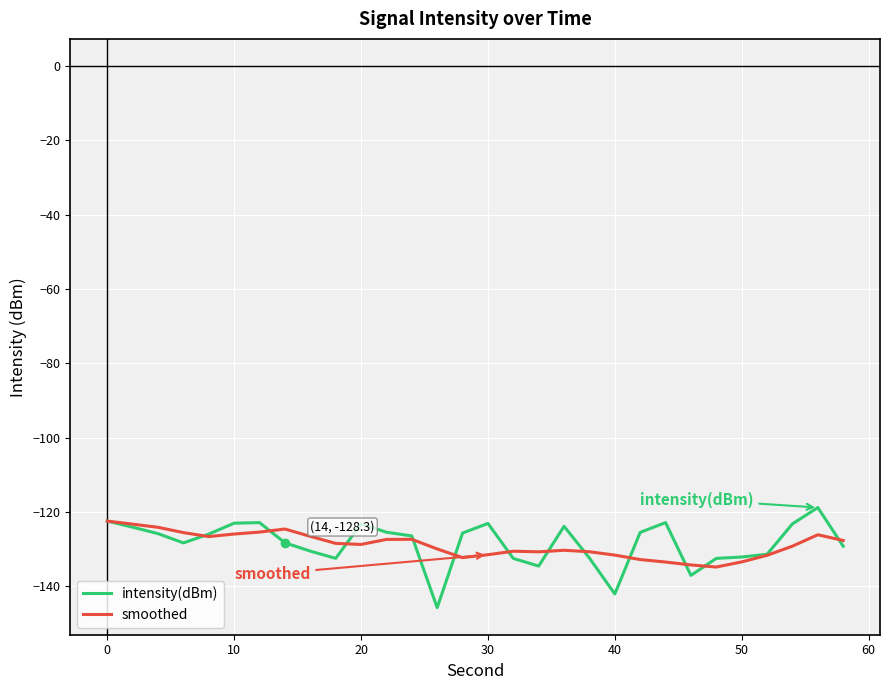

What is the maximum value shown in the chart?

-118.8